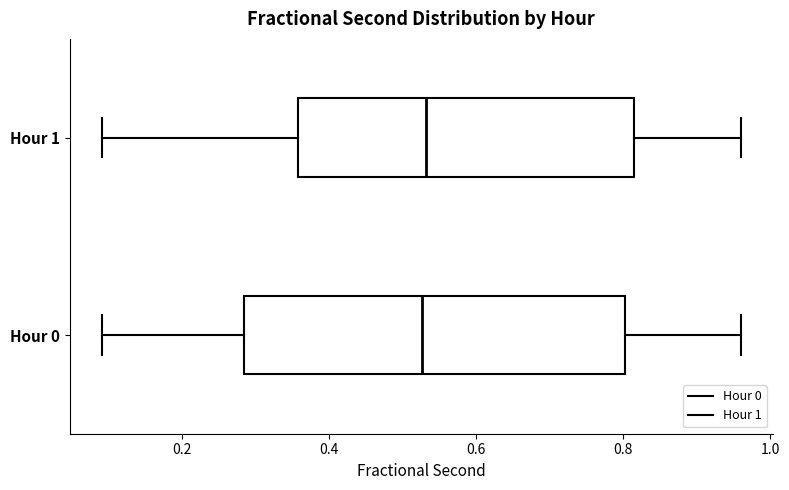

Reading bottom to top, transcribe this box plot: for each box, give where its median line is, the range the box spans, and where its two whiskers end, as read against the x-axis. The values are not printed on the chart, so give them approximately, as read against the axis.

Hour 0: median 0.52, box 0.28 to 0.80, whiskers 0.10 to 0.96
Hour 1: median 0.54, box 0.36 to 0.82, whiskers 0.10 to 0.96